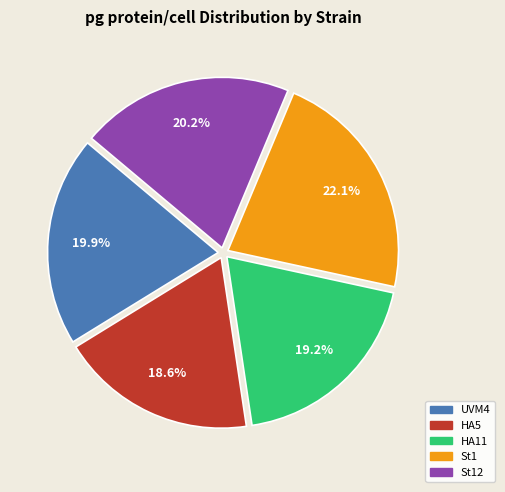

To the nearest percent, what is the difference between the largest and smallest slice percentages?

4%